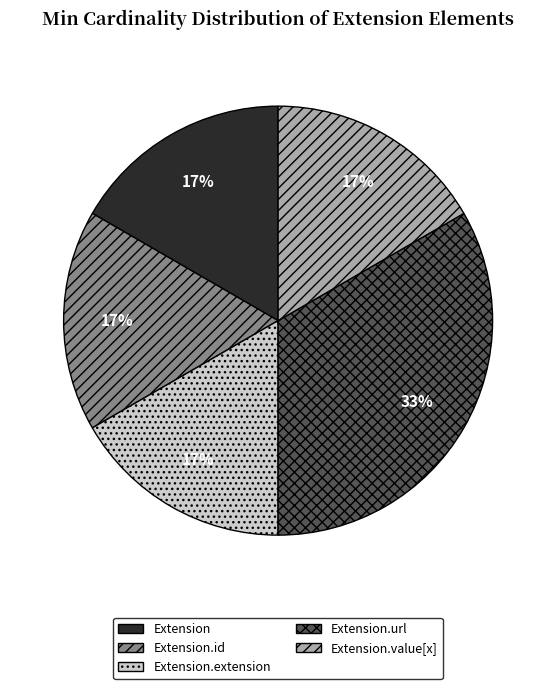

Is there a majority slice in this chart?

No